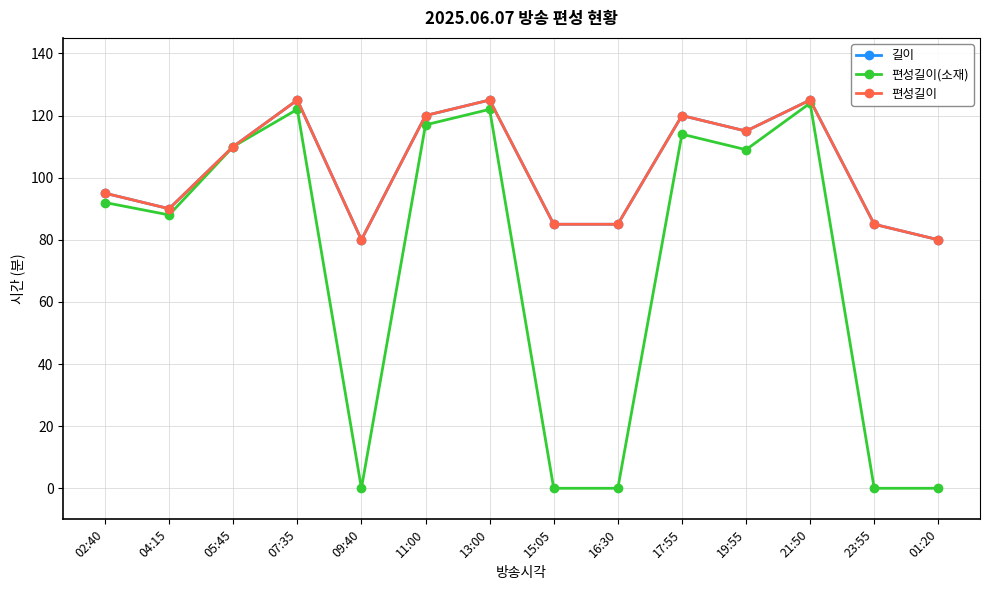

At which label does 길이 first exceed 110?

07:35